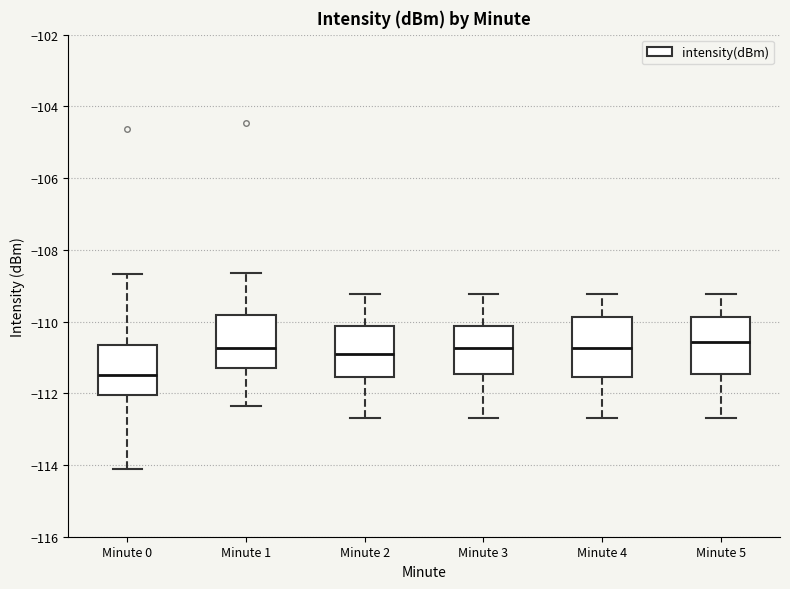

Which box has the lowest median line?

Minute 0